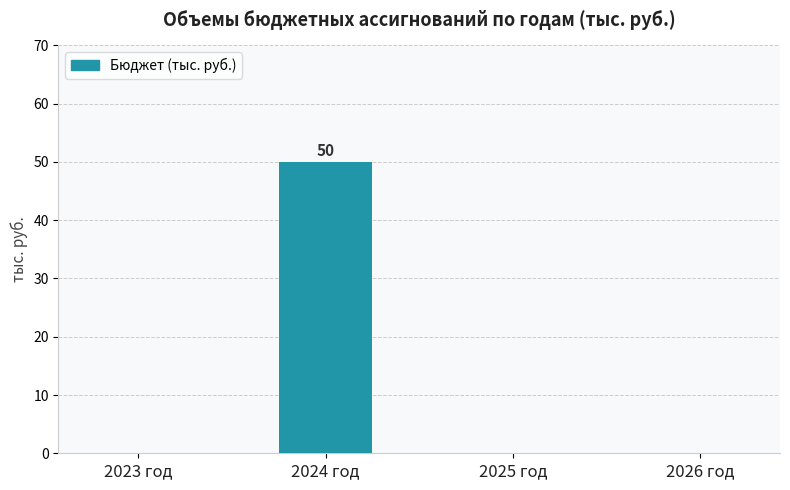

What is the sum of all values?

50